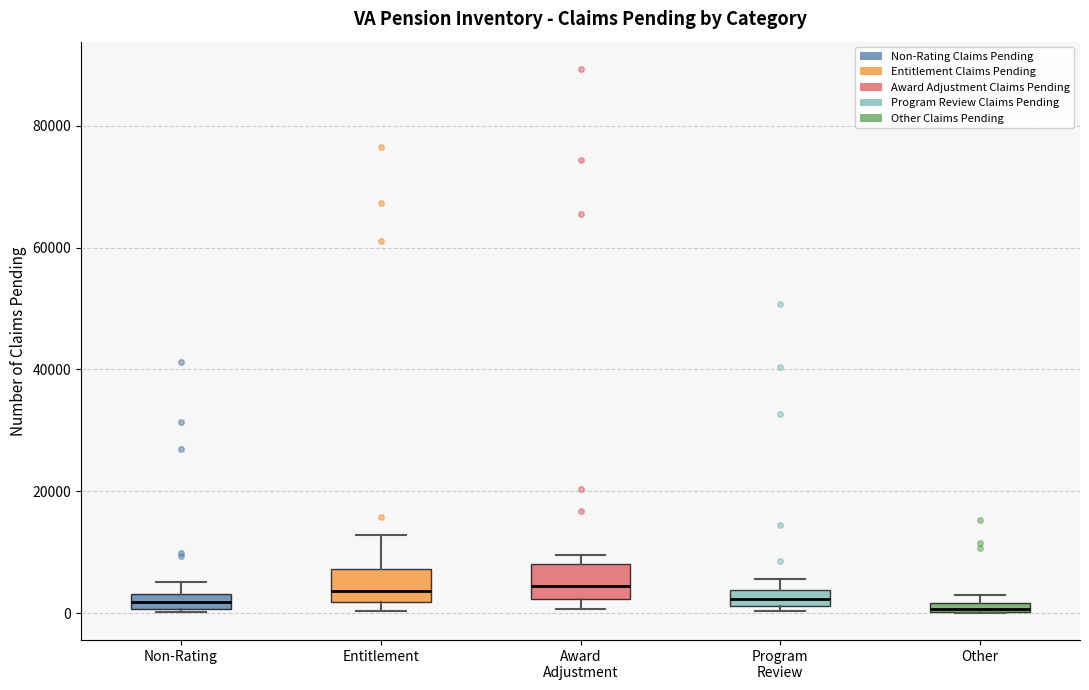

Where does the median line of the box for Non-Rating sit on the y-axis? The values are not printed on the chart, so give them approximately, as read against the axis.

2000